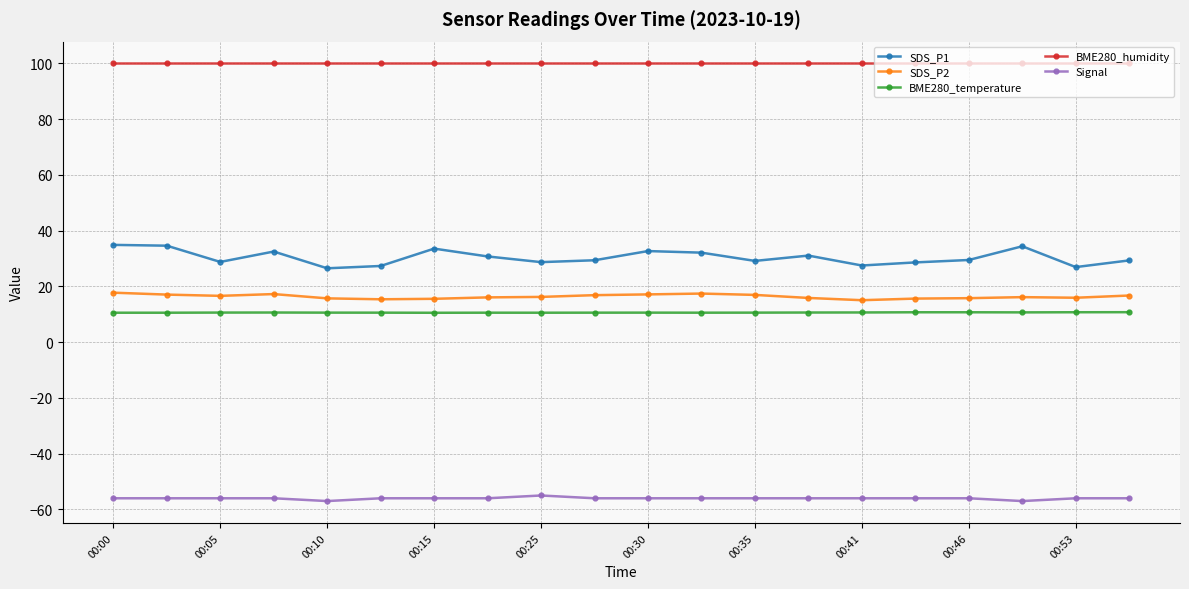

What are all the series names shown in the legend?

SDS_P1, SDS_P2, BME280_temperature, BME280_humidity, Signal